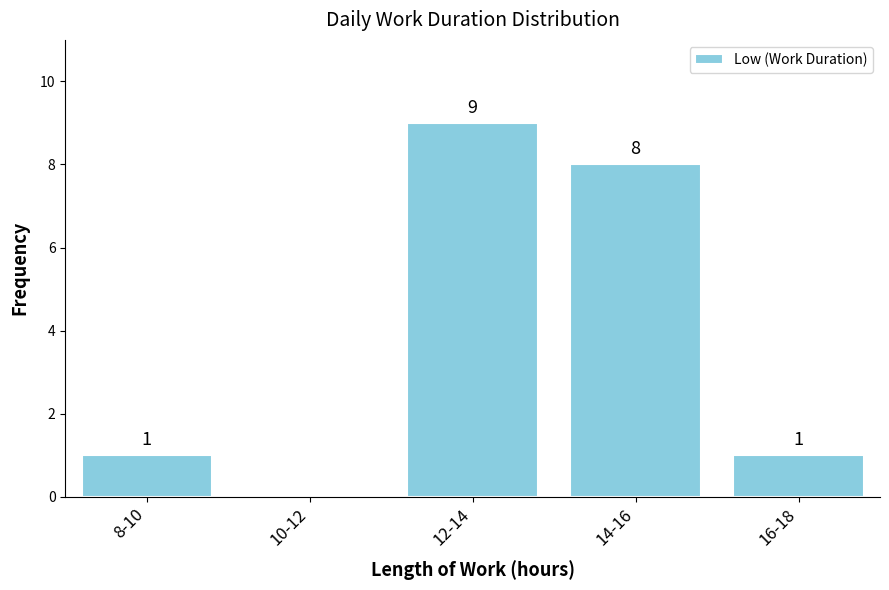

Reading left to right, what are all the values shown in this chart?

8-10=1	10-12=0	12-14=9	14-16=8	16-18=1